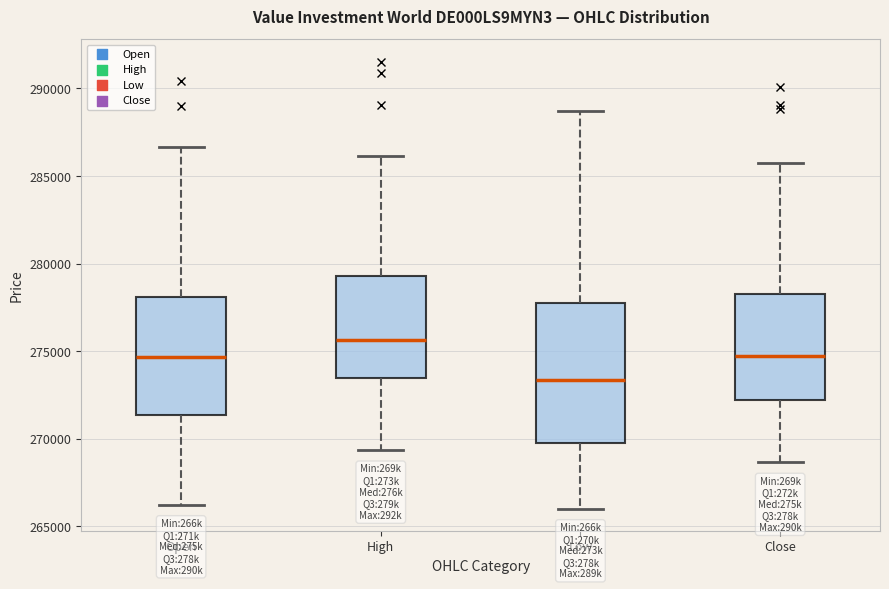

Which box has the lowest median line?

Low